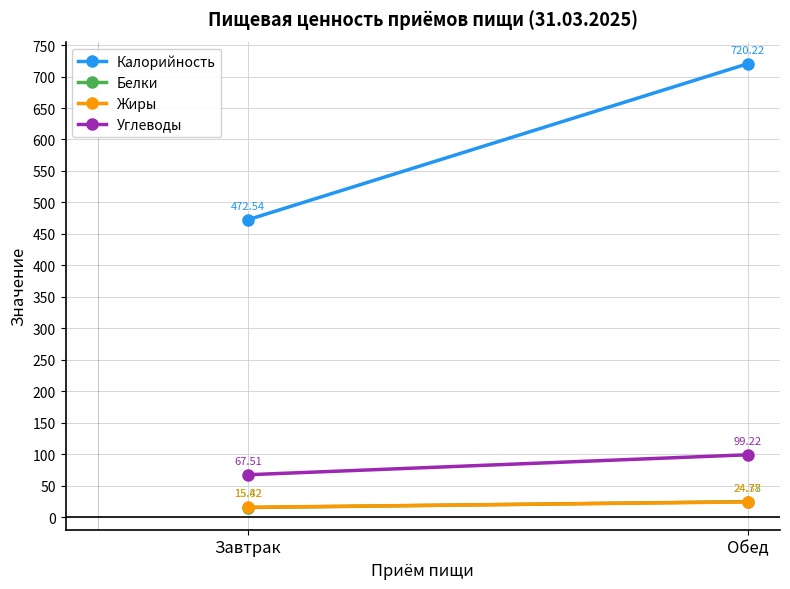

What are all the series names shown in the legend?

Калорийность, Белки, Жиры, Углеводы